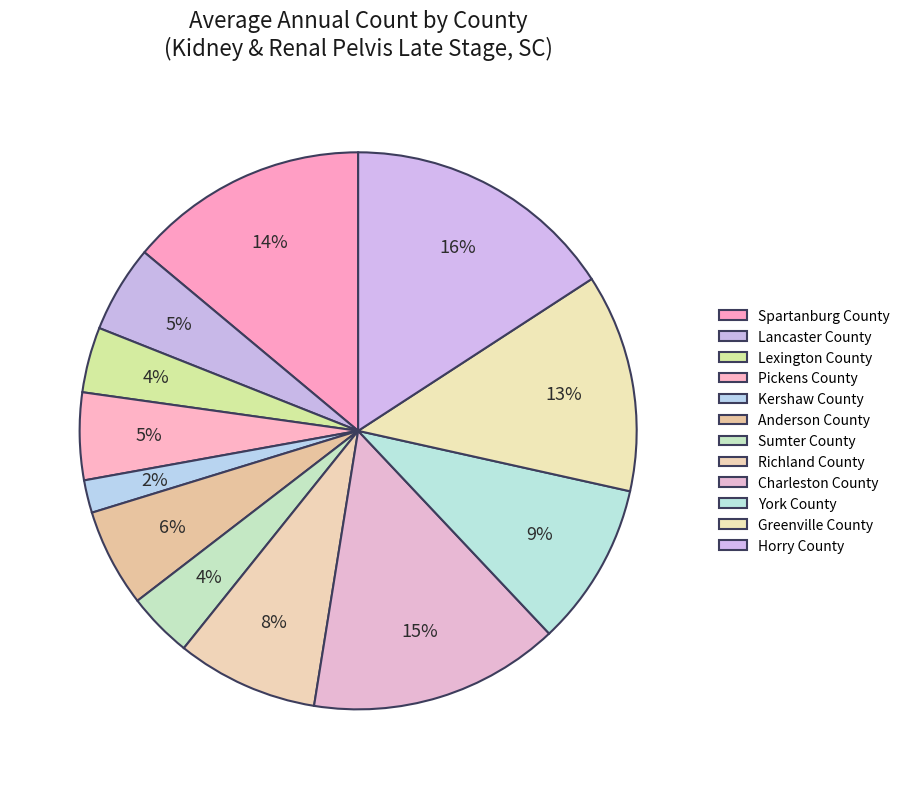

What percentage is NOT represented by Greenville County?

87.3%